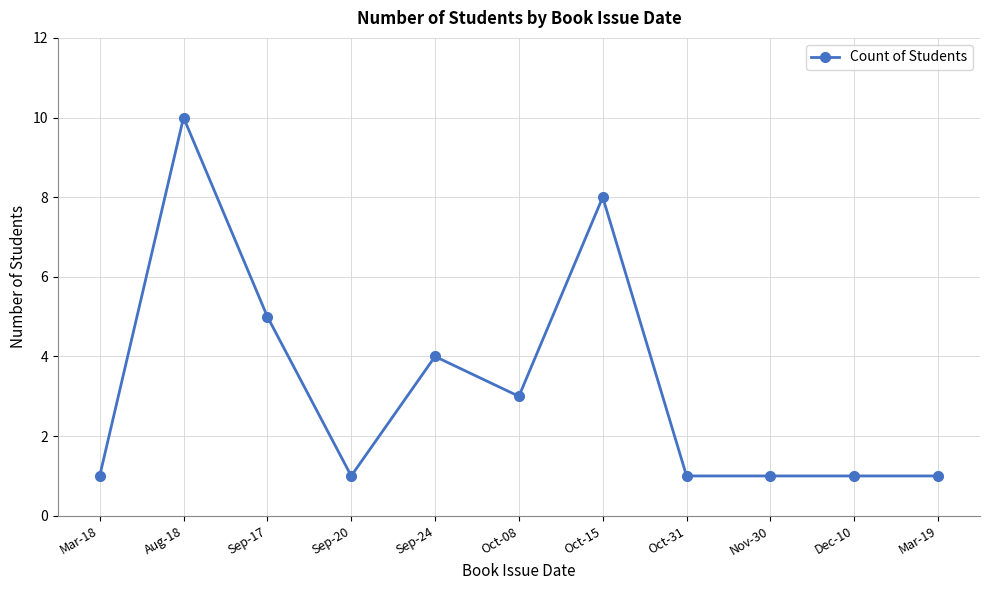

Between Aug-18 and Mar-18, which is larger?

Aug-18